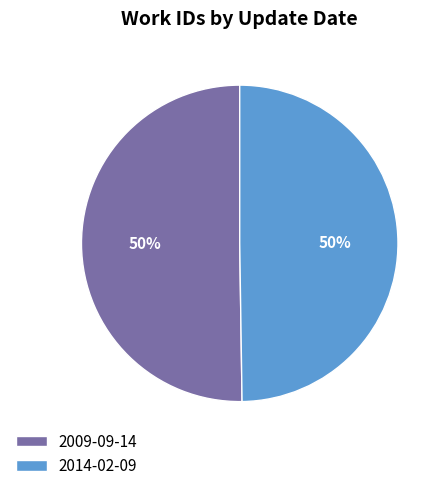

What is the ratio of the value at 2009-09-14 to the value at 2014-02-09?

1.0